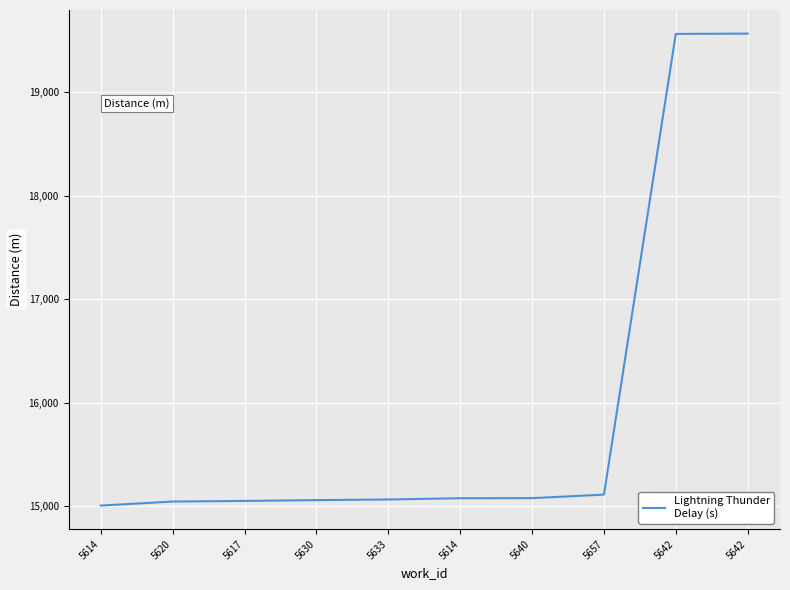

Rank the categories by value from highest to lowest.

5642, 5642, 5657, 5640, 5614, 5633, 5630, 5617, 5620, 5614